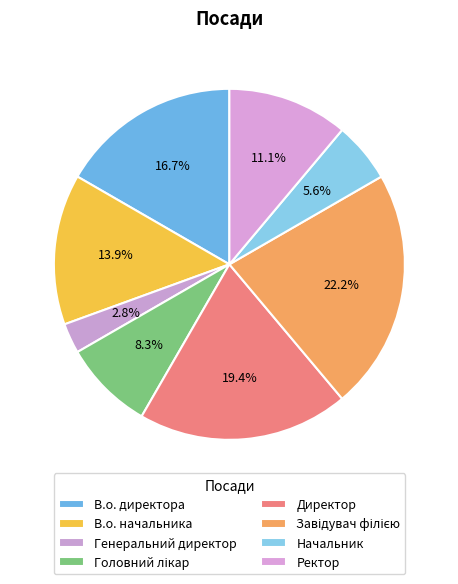

Combined, what portion of the pie is В.о. начальника and В.о. директора?

30.6%